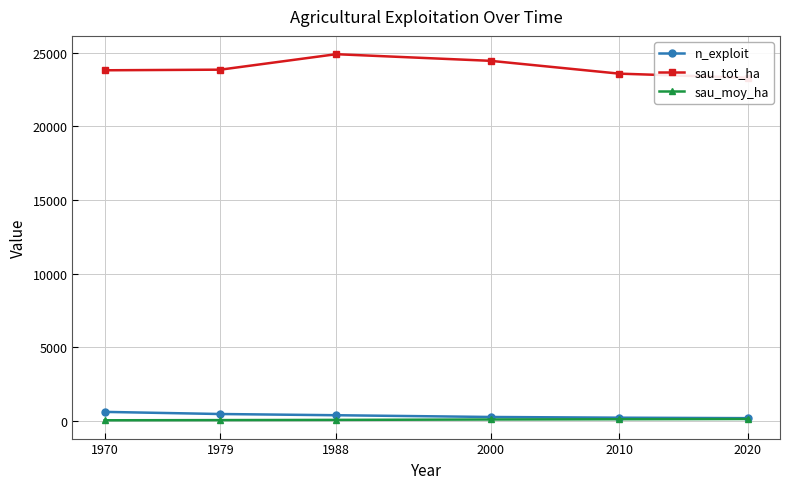

True or false: n_exploit and sau_moy_ha cross at least once.

False